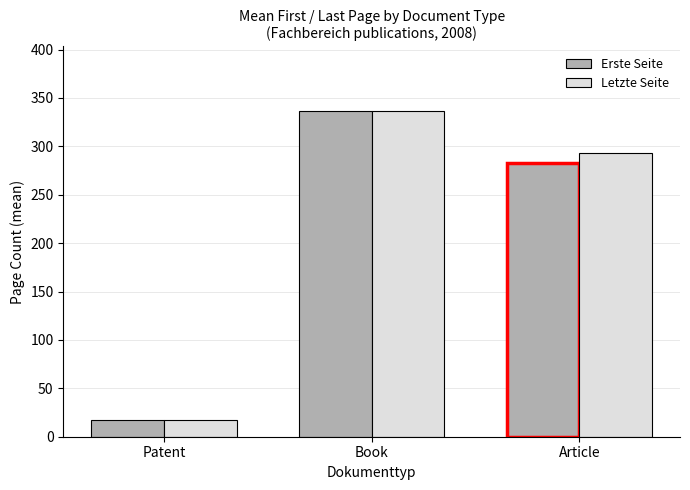

At which category does the chart reach its peak across all series?

Book